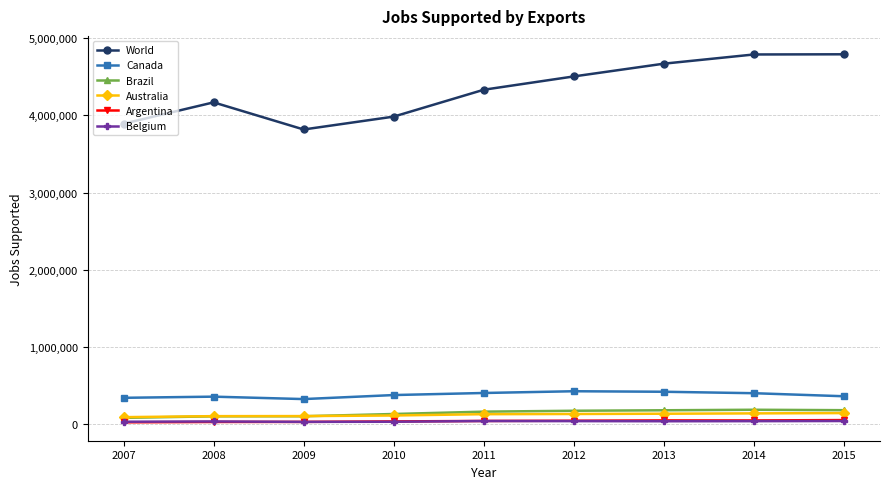

In Belgium, how many points are higher than both neighbors (excluding endpoints)?

2